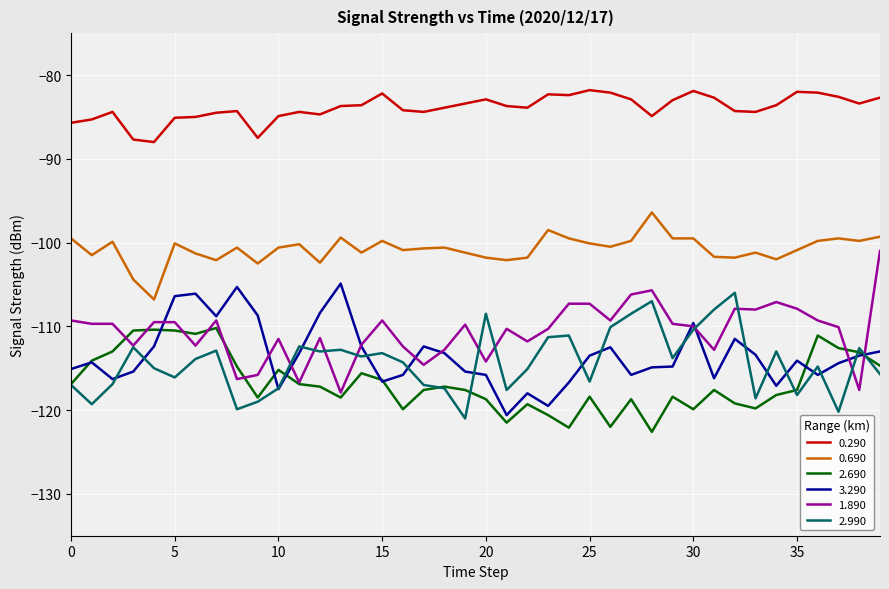

Which series has the largest total across all categories?

0.290